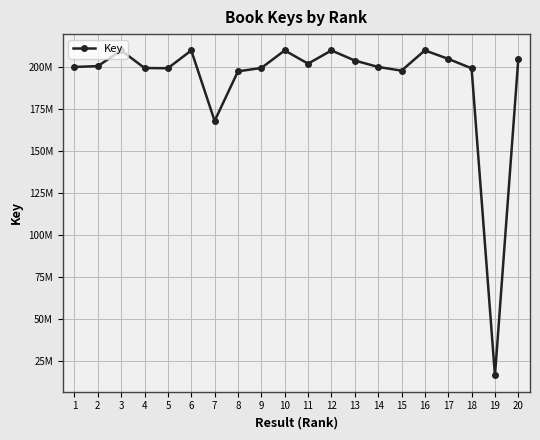

Does the chart display data point markers on the line(s)?

Yes